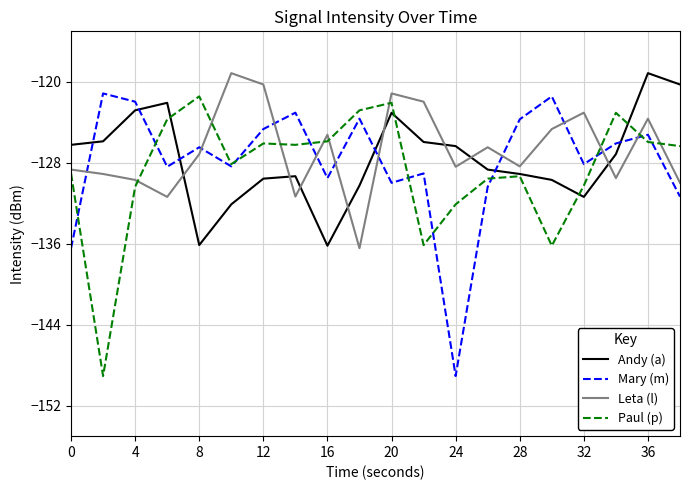

True or false: Paul (p) and Andy (a) cross at least once.

True